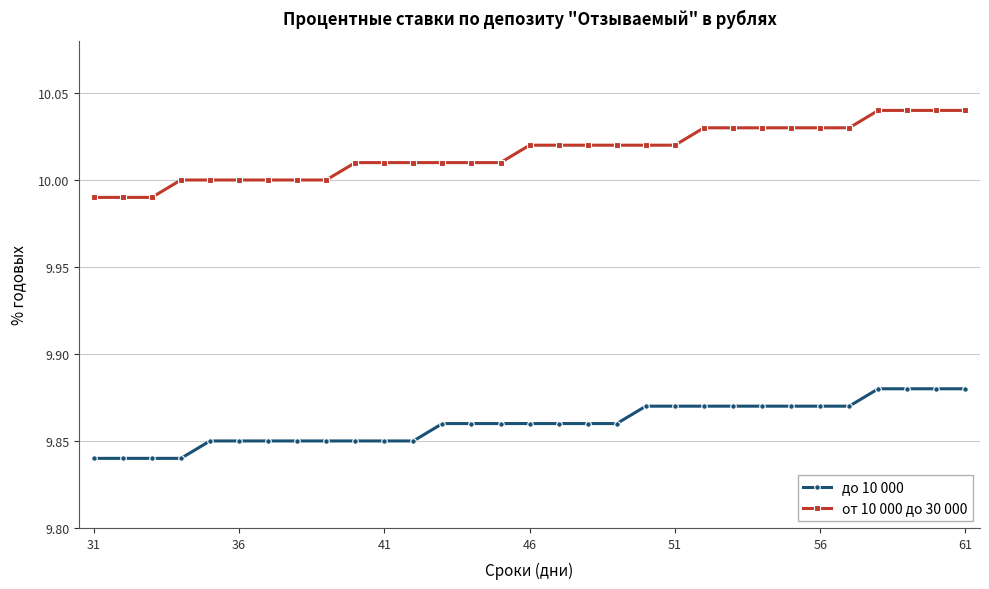

True or false: до 10 000 and от 10 000 до 30 000 intersect in this chart.

False